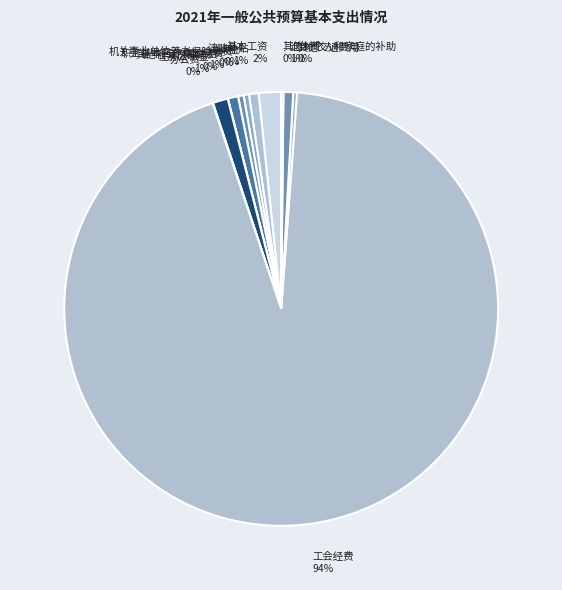

Is there any slice that represents more than half of the pie?

Yes